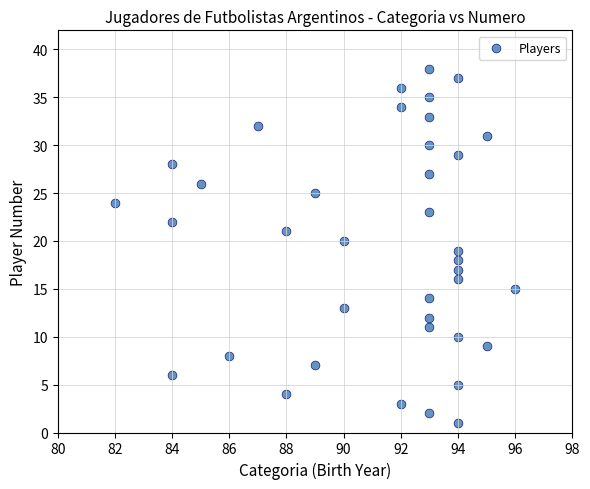

What is the range of Y values (max minus min)?

37